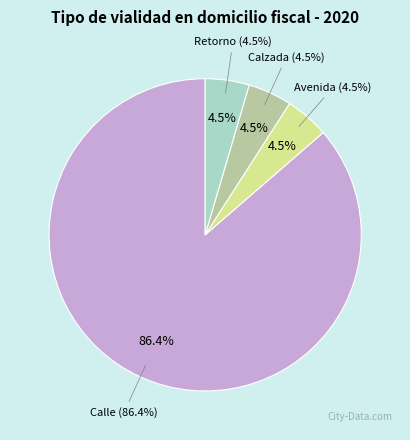

The Retorno slice represents 5% of the pie. True or false?

True